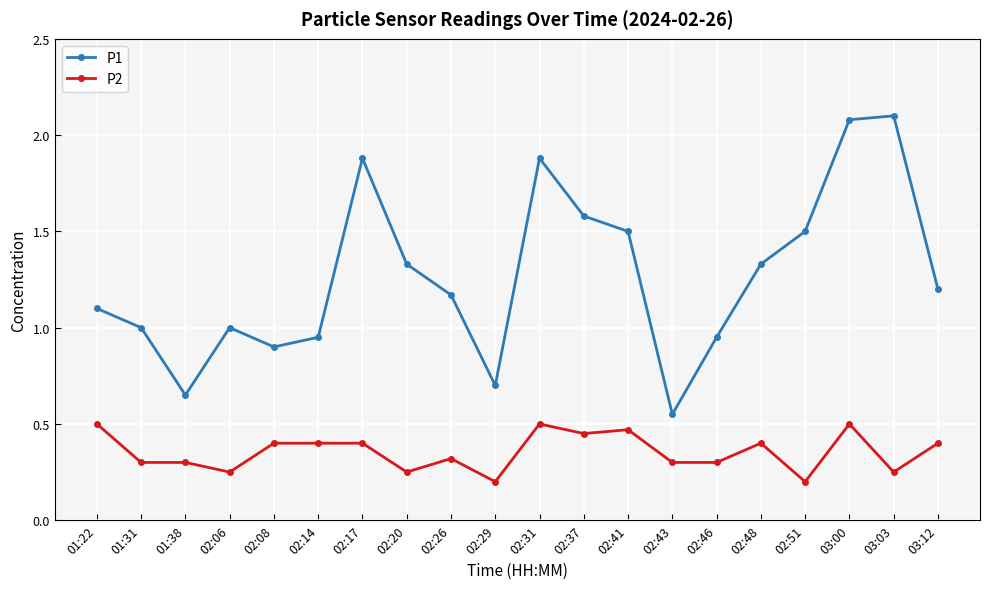

What is the difference between the second highest and second lowest values in the P2 series?

0.3